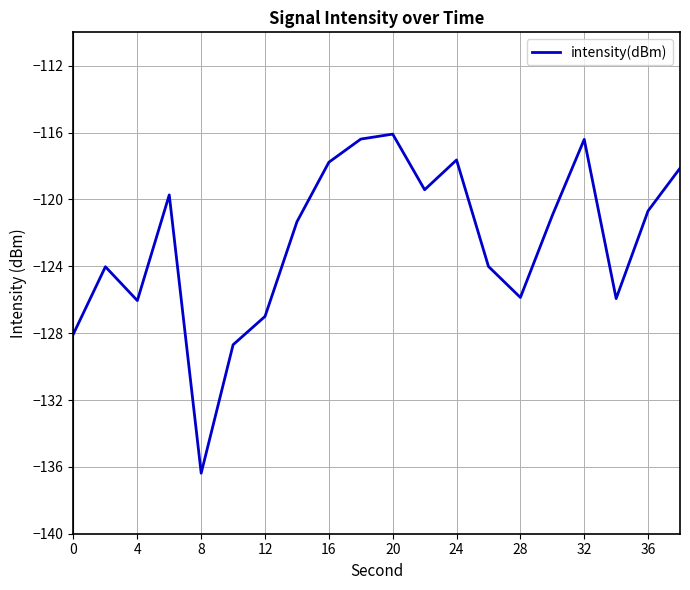

What is the greatest value displayed?

-116.1